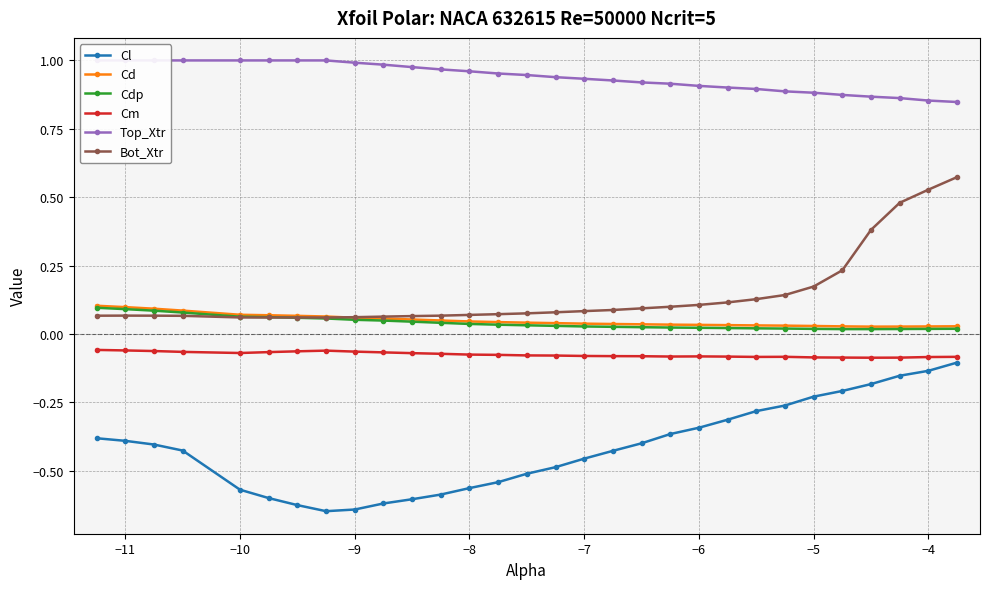

How many lines are shown in the chart?

6